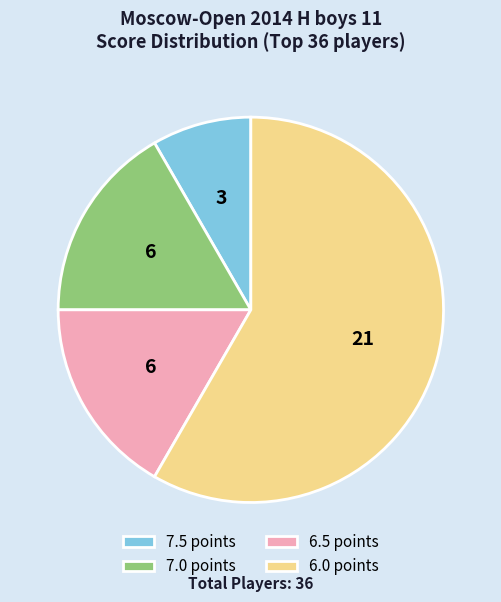

Does any single category account for the majority?

Yes